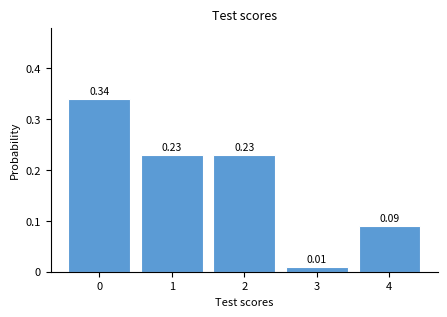

What is the sum of the values at 0 and 4?

0.4